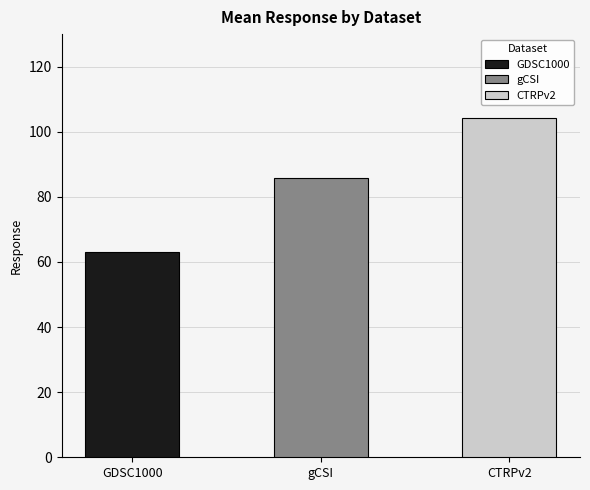

Rank the series at 4 from lowest to highest value.

GDSC1000, gCSI, CTRPv2